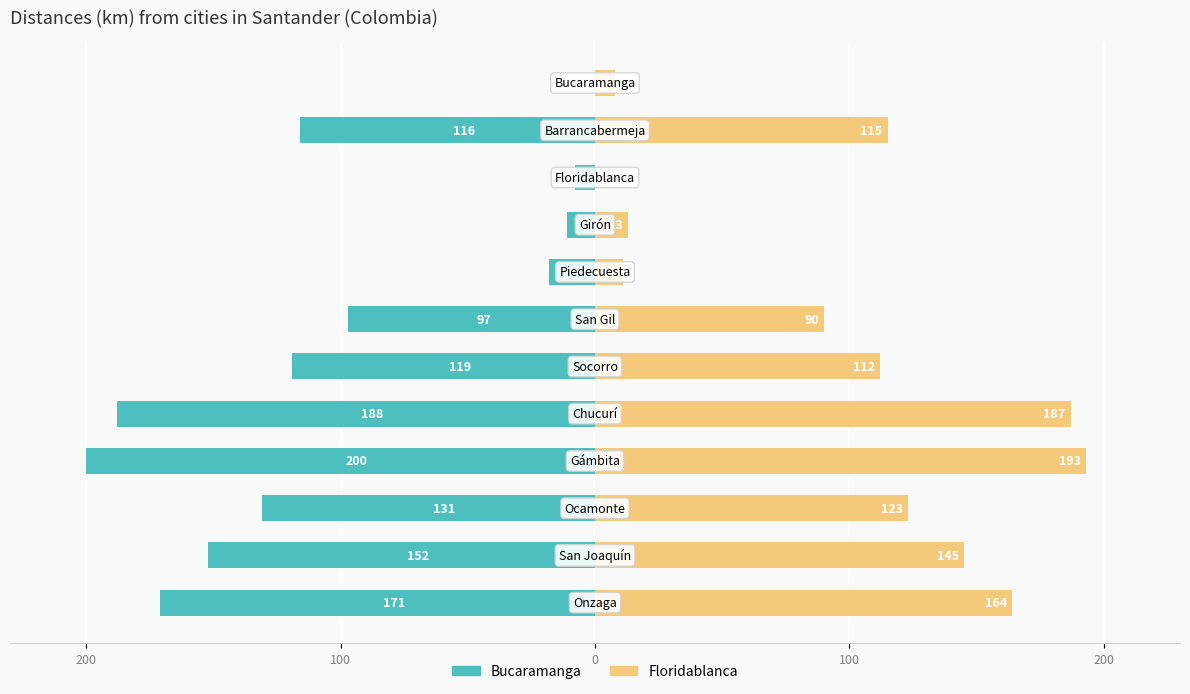

What is the difference between the maximum and minimum values in the Bucaramanga series?

200